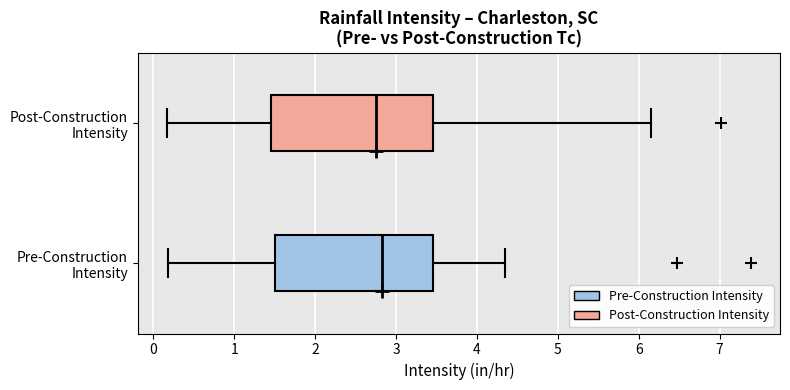

Where does the left whisker of the box for Pre-Construction Intensity end on the x-axis? The values are not printed on the chart, so give them approximately, as read against the axis.

0.2